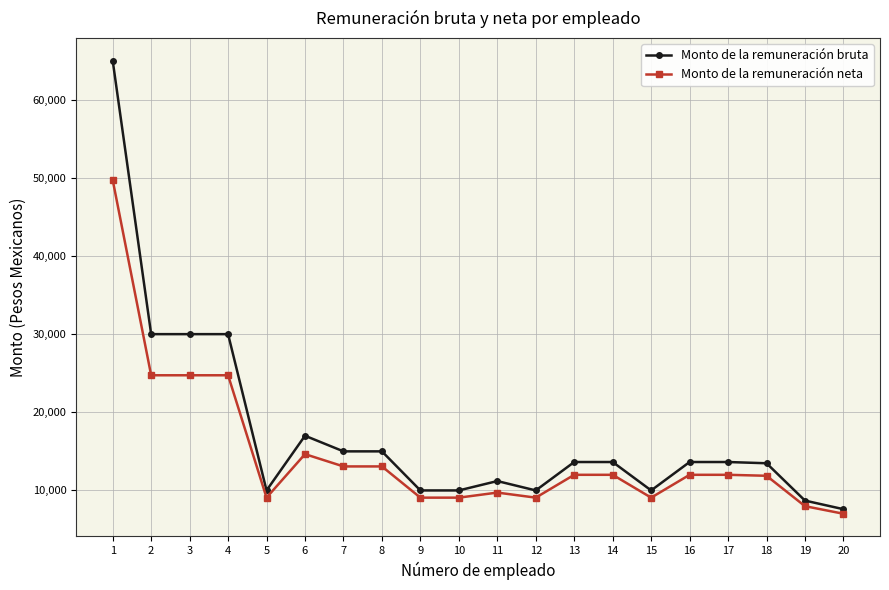

True or false: Monto de la remuneración neta and Monto de la remuneración bruta cross at least once.

False